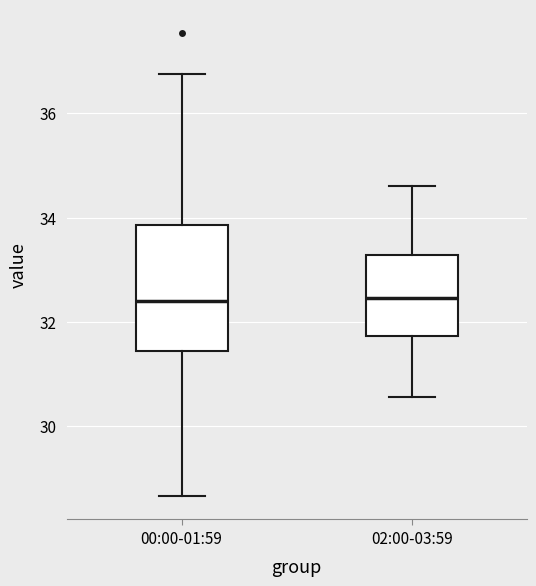

Which box is the tallest, from its lower edge to its upper edge?

00:00-01:59